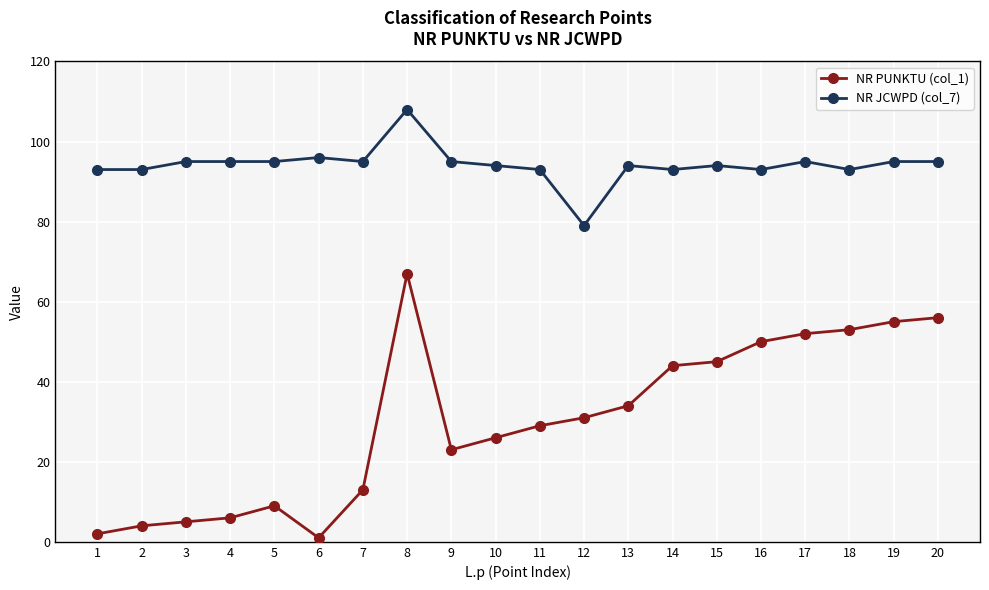

At which label does NR PUNKTU (col_1) first exceed 31?

8